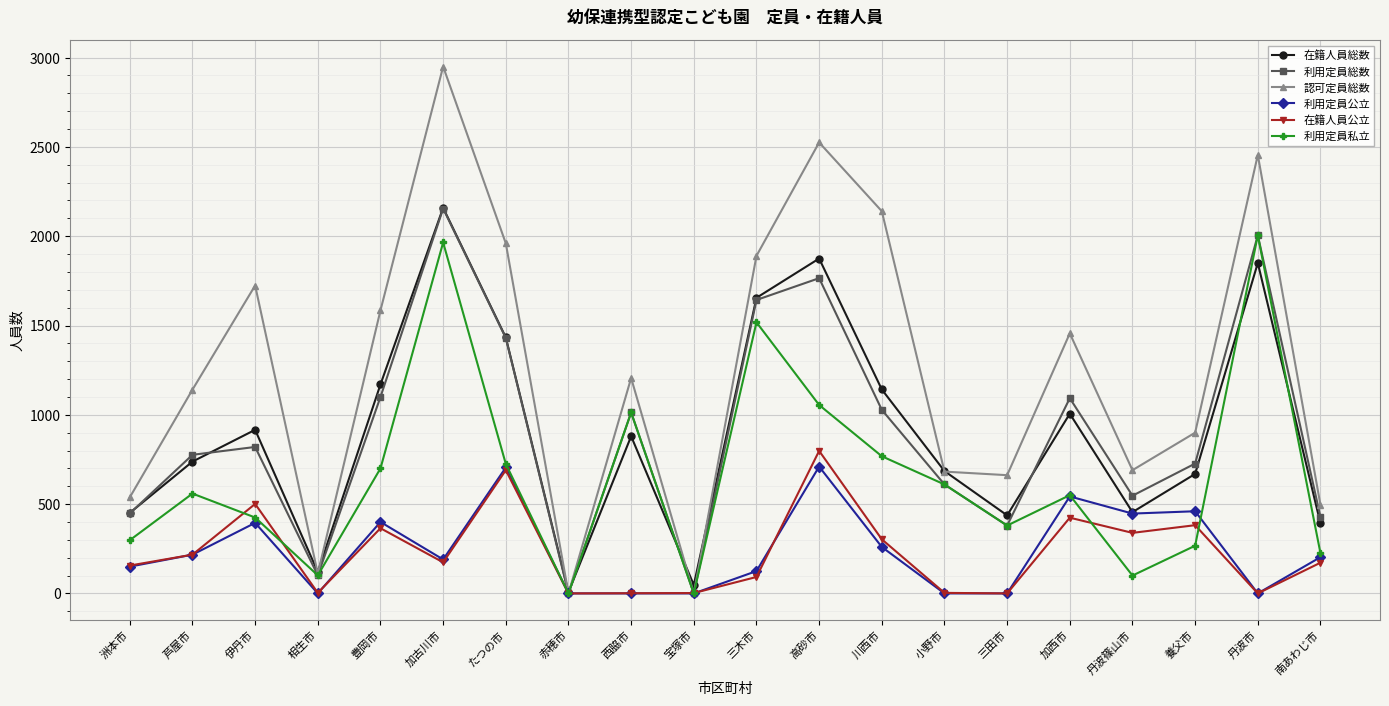

Is it true that 在籍人員公立 equals 679 at 養父市?

False